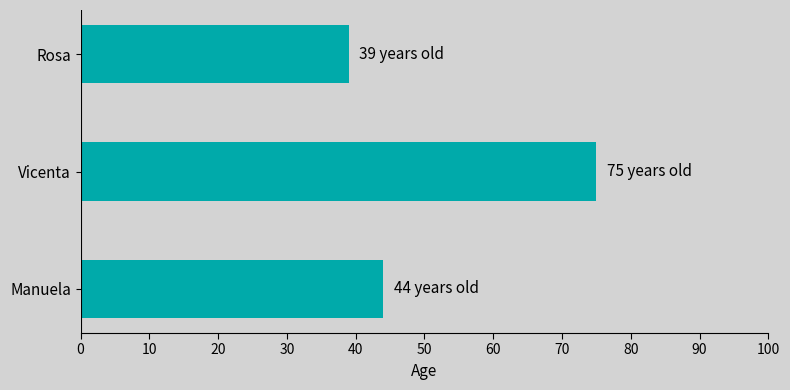

Reading bottom to top, extract all data points from this chart.

Manuela=44	Vicenta=75	Rosa=39